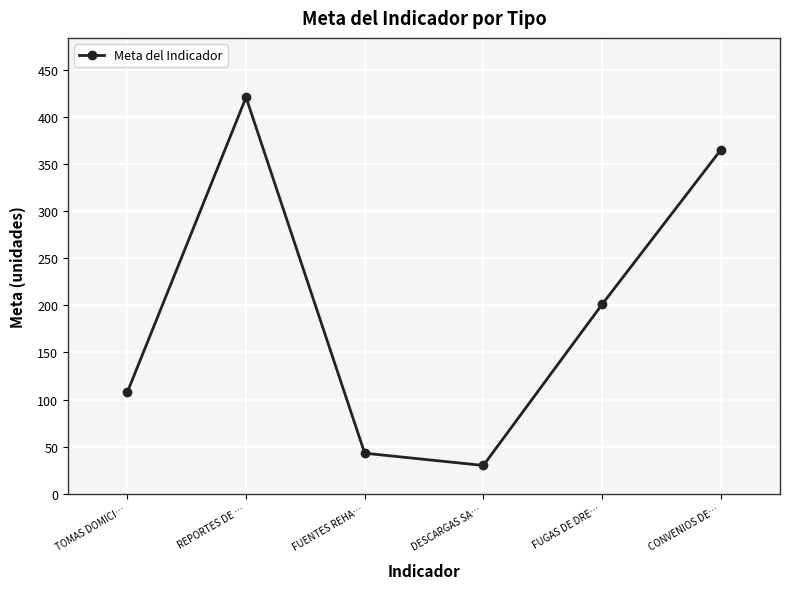

What is the maximum value shown in the chart?

421